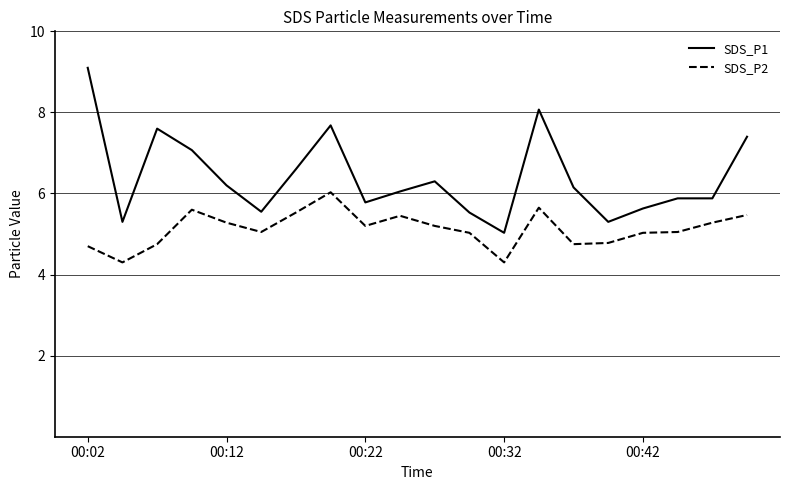

What is the difference between the maximum and minimum values in the SDS_P1 series?

4.1